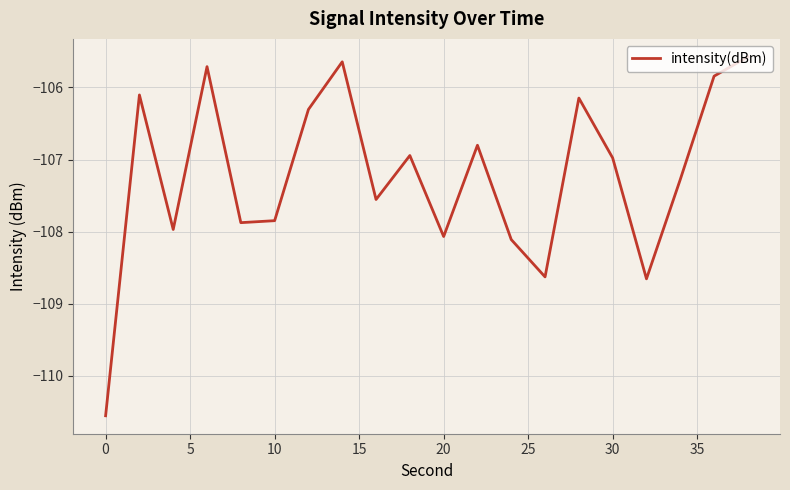

How many lines are shown in the chart?

1